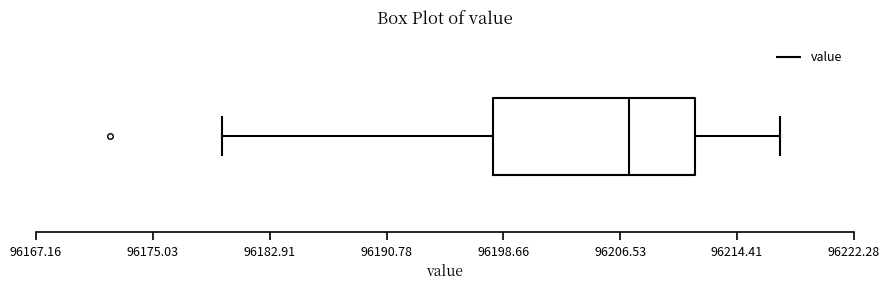

Where does the median line of the box sit on the x-axis? The values are not printed on the chart, so give them approximately, as read against the axis.

96207